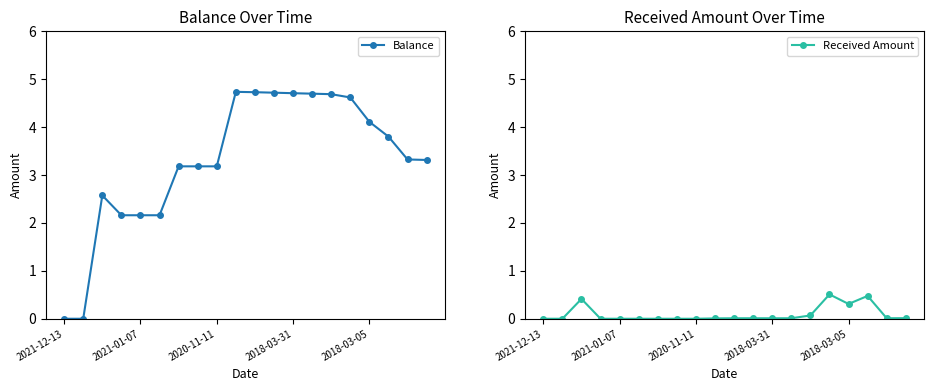

True or false: Balance has more than 2 points higher than both neighbors.

False